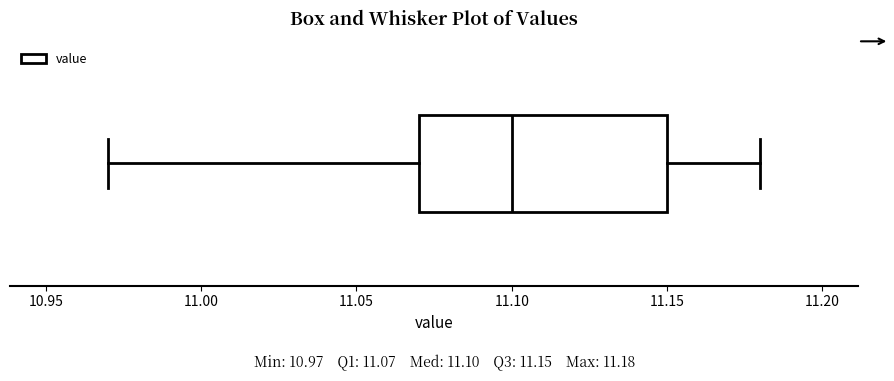

Read this box plot against the x-axis: the position of the median line, the range covered by the box, and the ends of both whiskers. The values are not printed on the chart, so give them approximately, as read against the axis.

median 11.10, box 11.07 to 11.15, whiskers 10.97 to 11.18